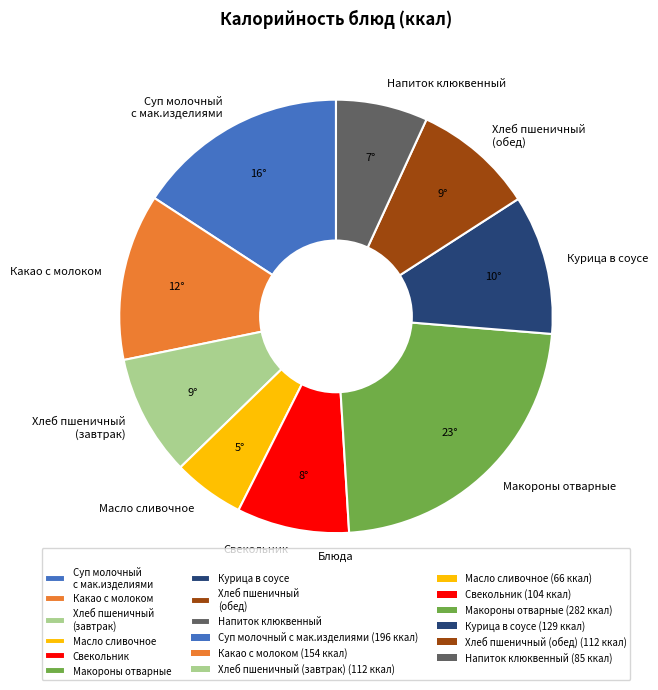

Which slice is the smallest?

Масло сливочное